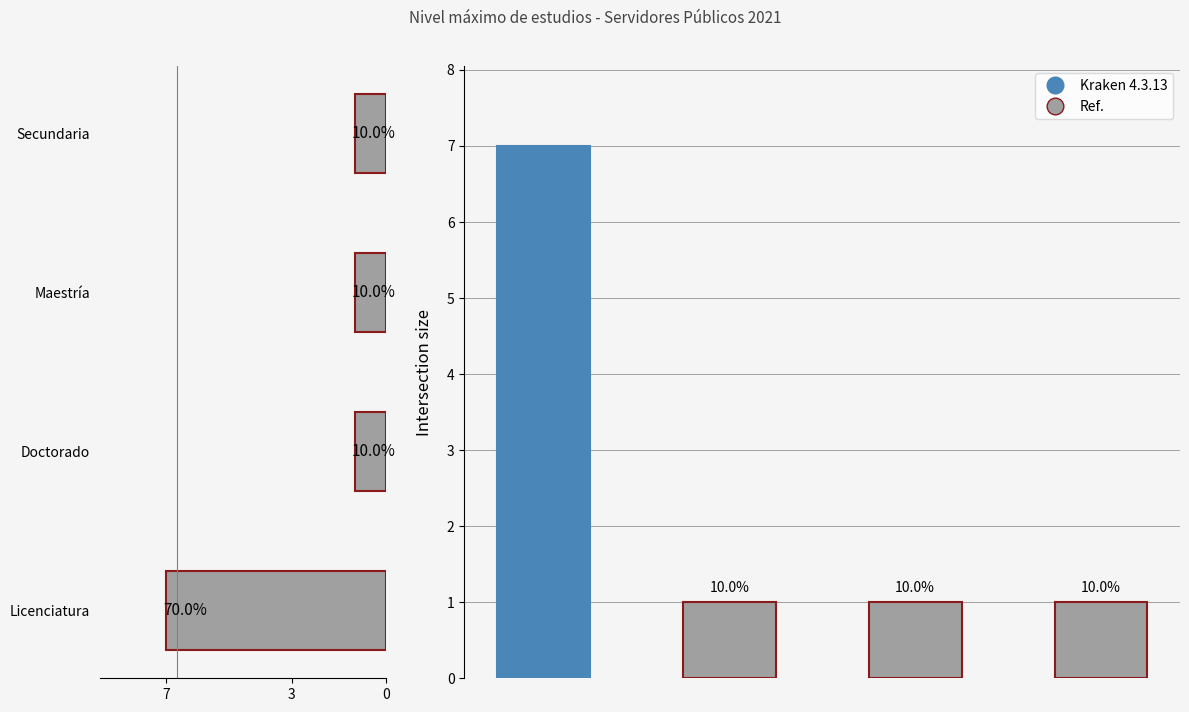

How many Set size values are between 1 and 7?

4